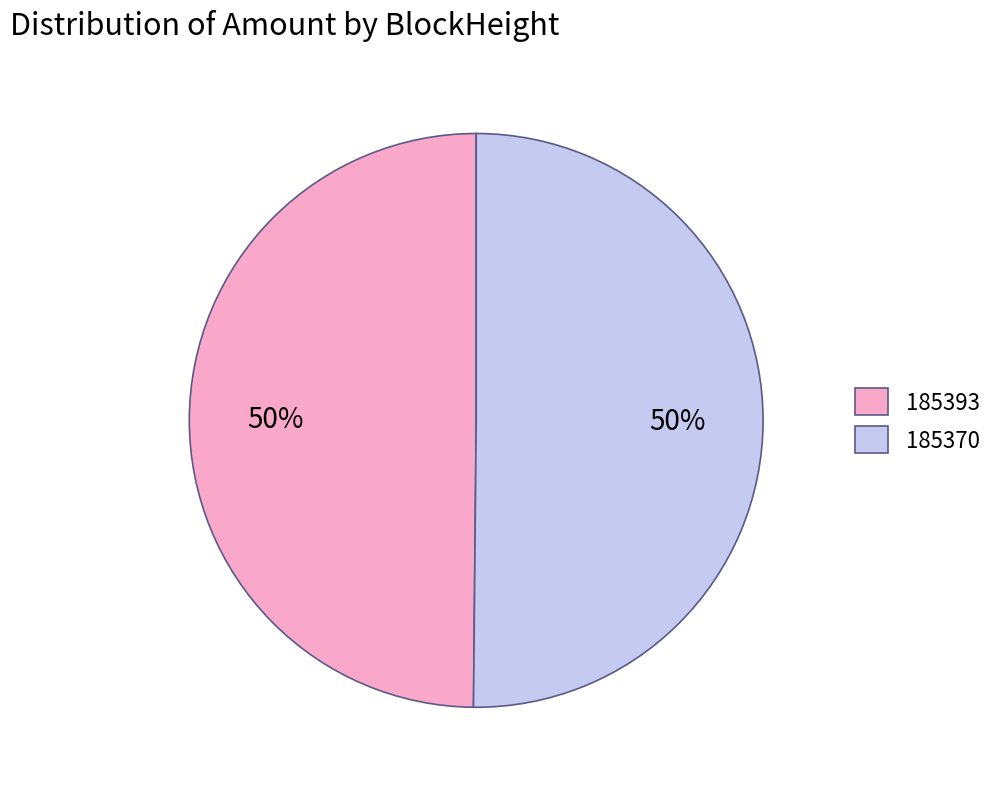

Count the number of slices in the pie.

2